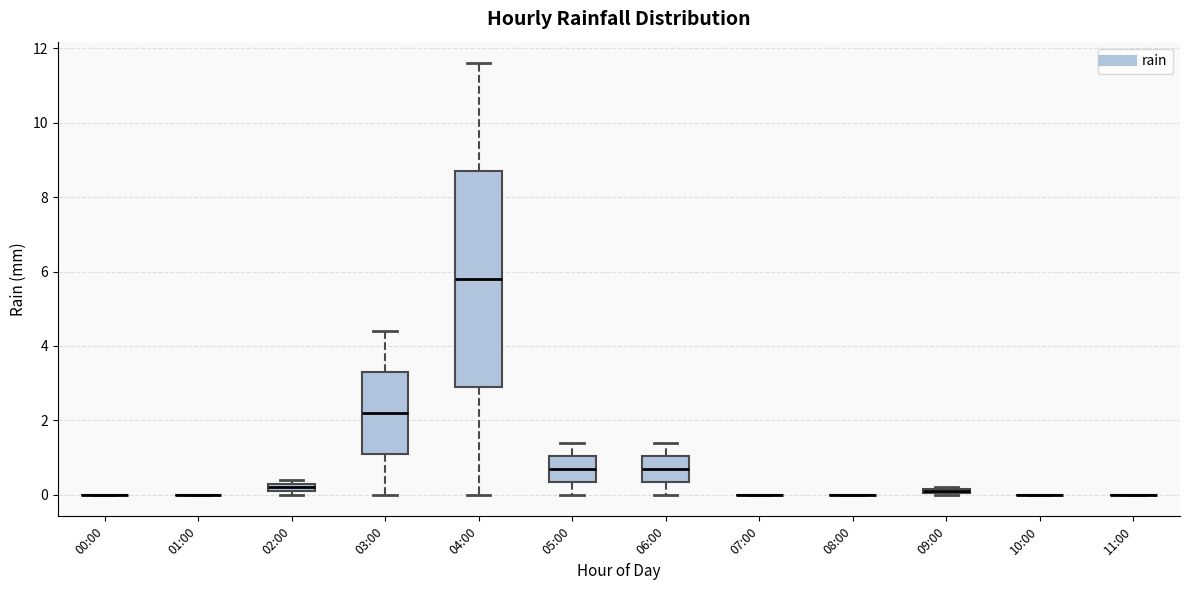

Comparing the boxes themselves (not the whiskers), which one is the tallest?

04:00